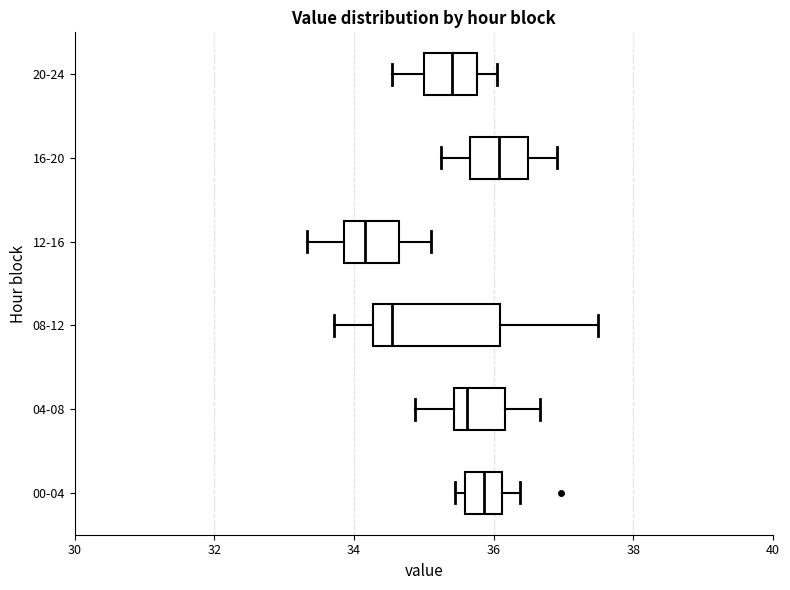

Which box has the furthest to the left median line?

12-16